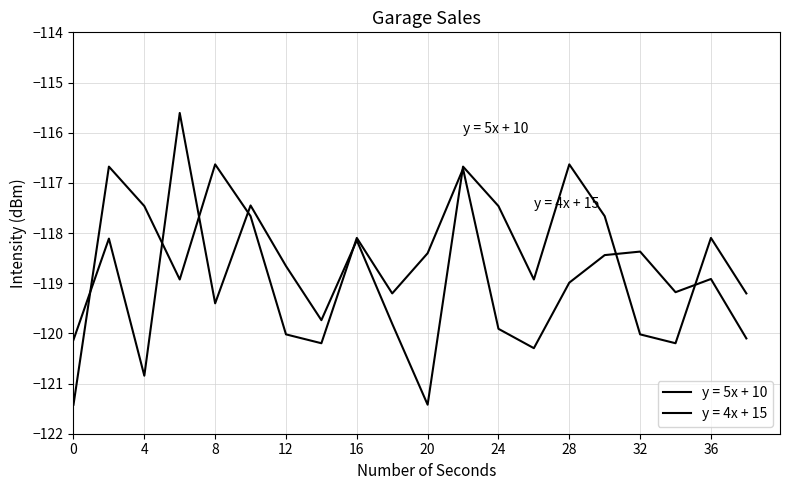

Count the number of data series in this chart.

2